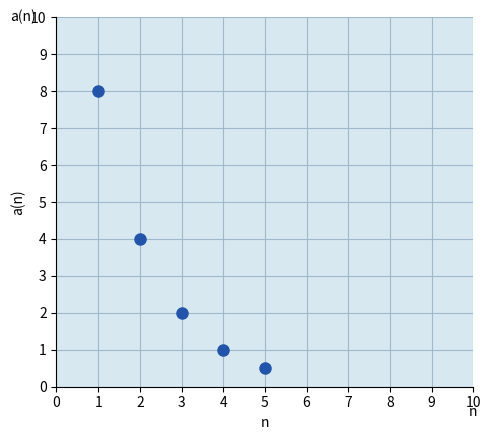

What is the average X value?

3.0